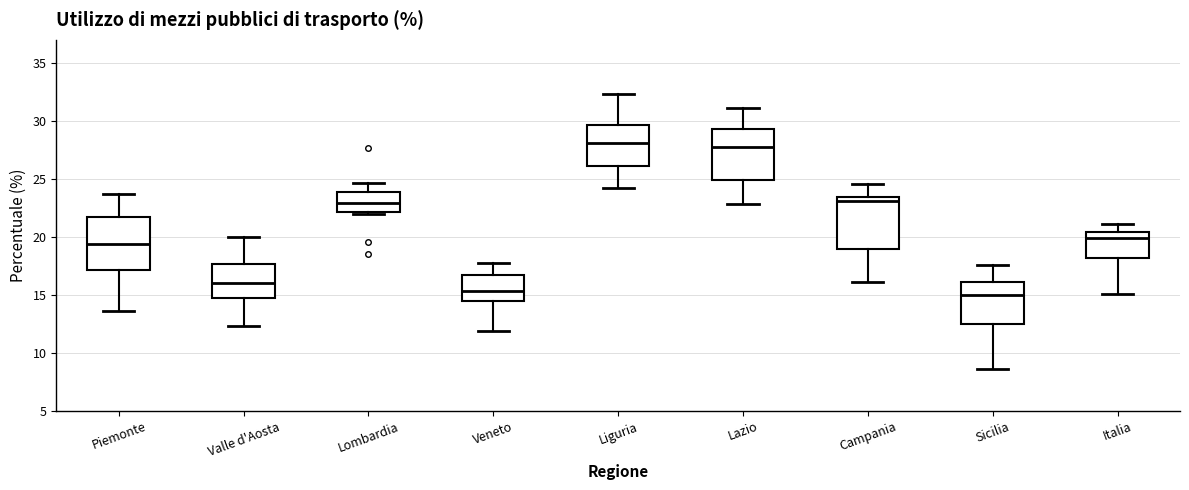

Reading left to right, read every box against the y-axis: the position of its median line, the range the box covers, and the ends of its whiskers. The values are not printed on the chart, so give them approximately, as read against the axis.

Piemonte: median 19.5, box 17.0 to 22.0, whiskers 13.5 to 23.5
Valle d'Aosta: median 16.0, box 15.0 to 17.5, whiskers 12.5 to 20.0
Lombardia: median 23.0, box 22.0 to 24.0, whiskers 22.0 (just below the box's lower edge) to 24.5
Veneto: median 15.5, box 14.5 to 16.5, whiskers 12.0 to 17.5
Liguria: median 28.0, box 26.0 to 29.5, whiskers 24.0 to 32.5
Lazio: median 28.0, box 25.0 to 29.5, whiskers 23.0 to 31.0
Campania: median 23.0, box 19.0 to 23.5, whiskers 16.0 to 24.5
Sicilia: median 15.0, box 12.5 to 16.0, whiskers 8.5 to 17.5
Italia: median 20.0, box 18.0 to 20.5, whiskers 15.0 to 21.0